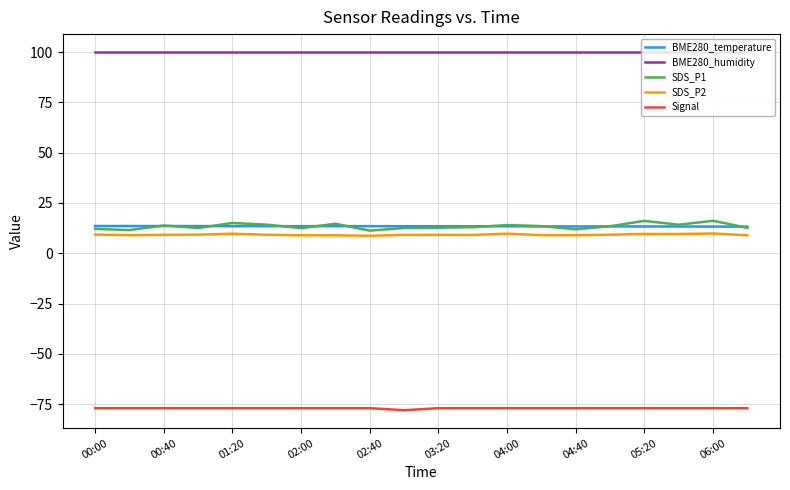

What is the minimum value shown in the chart?

-78.0